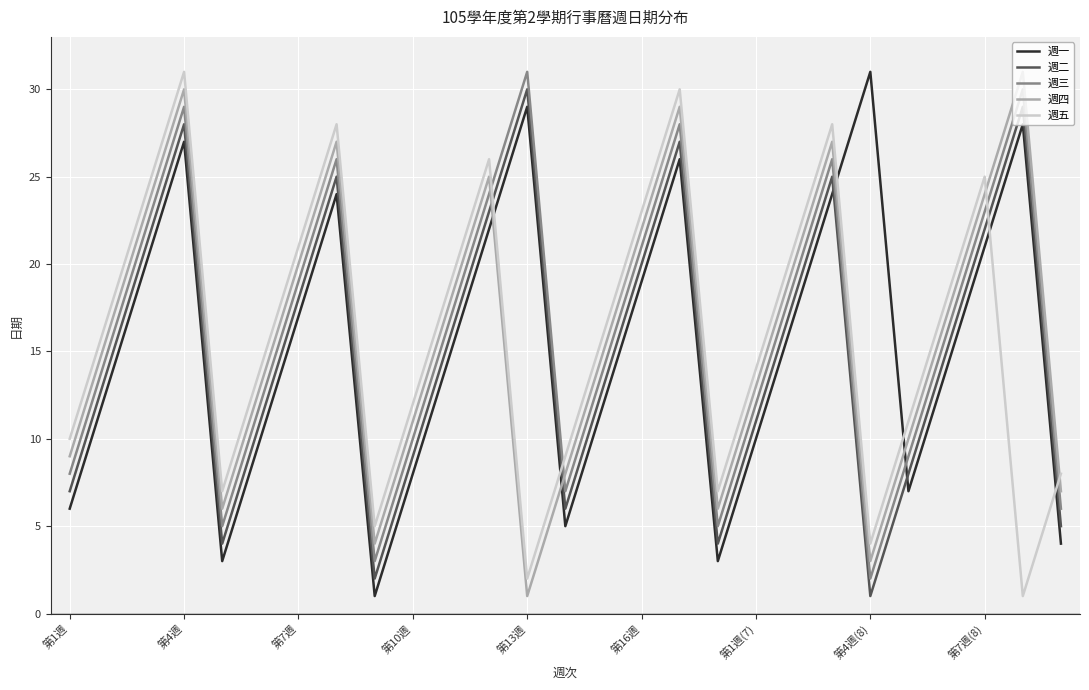

What is the greatest value displayed?

31